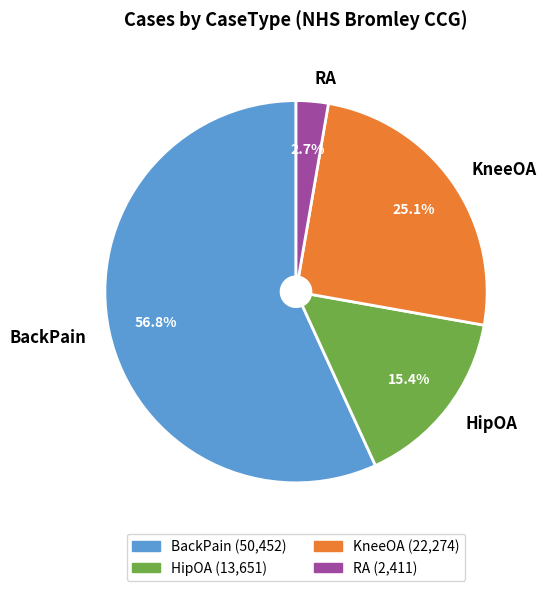

Rank the categories by value from highest to lowest.

BackPain, KneeOA, HipOA, RA